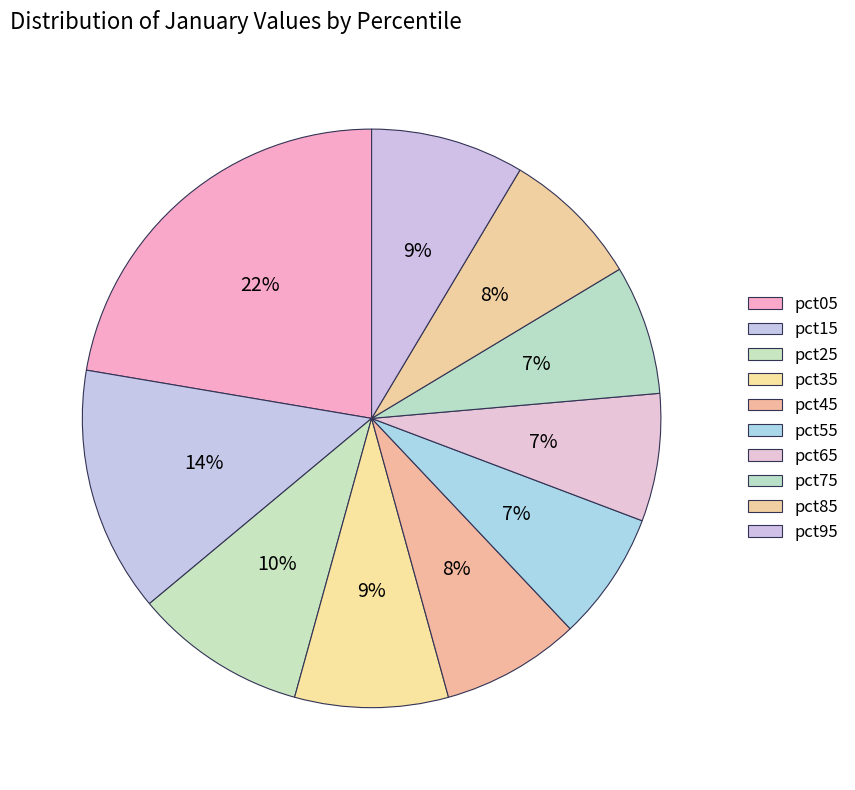

Rank the categories by value from highest to lowest.

pct05, pct15, pct25, pct35, pct95, pct85, pct45, pct75, pct55, pct65